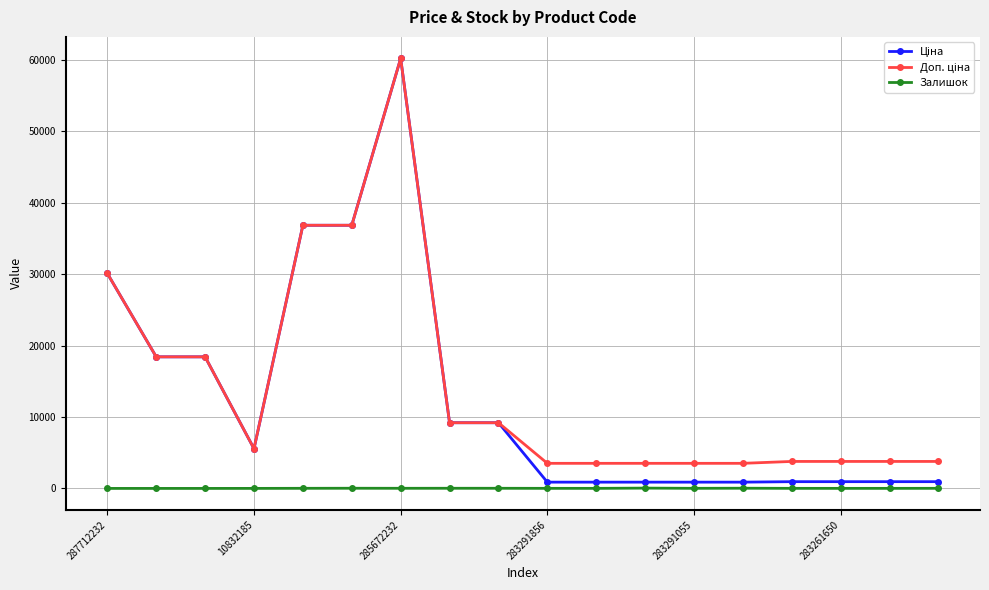

True or false: Залишок has more than 1 points higher than both neighbors.

True